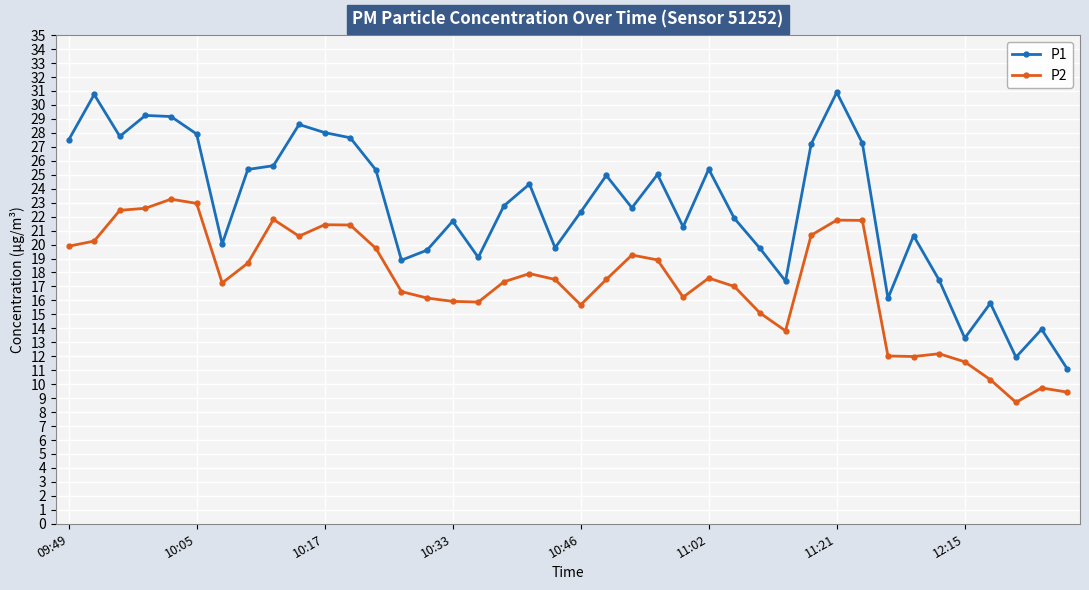

What is the average value of the P1 series?

22.6